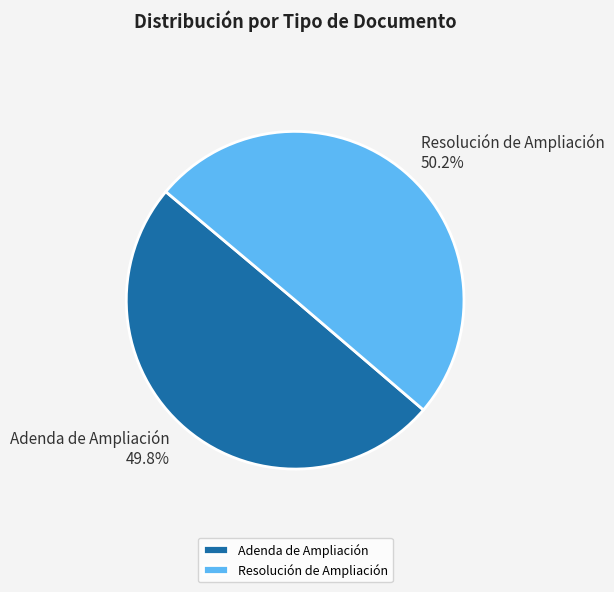

Is there any slice that represents more than half of the pie?

Yes